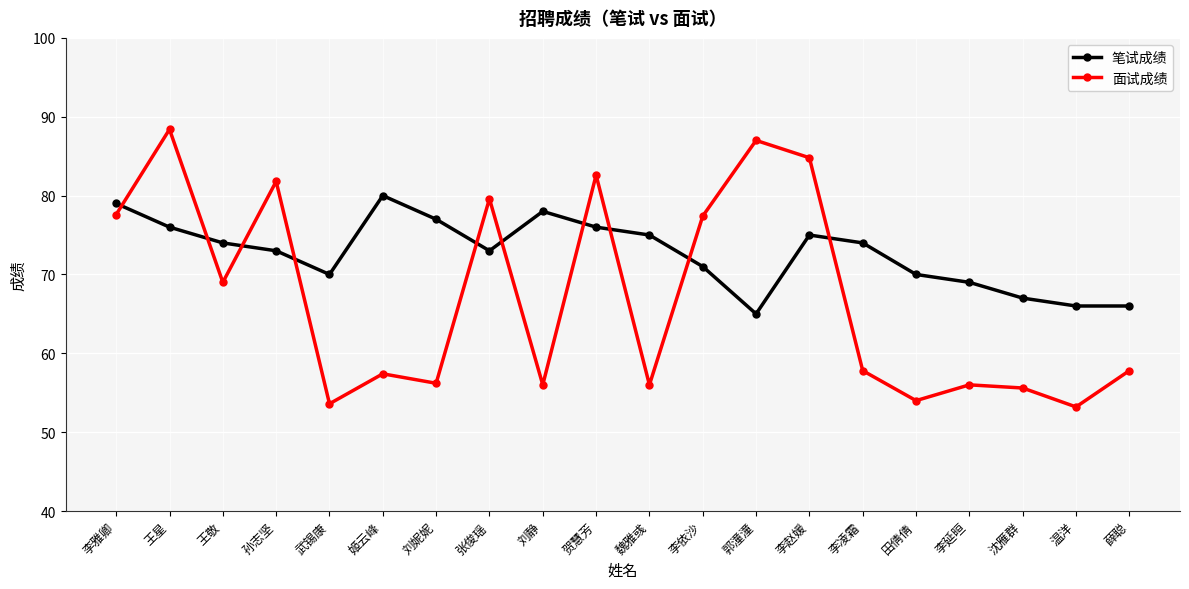

What is the sum of the 笔试成绩 values at 姬云峰 and 魏雅彧?

155.0